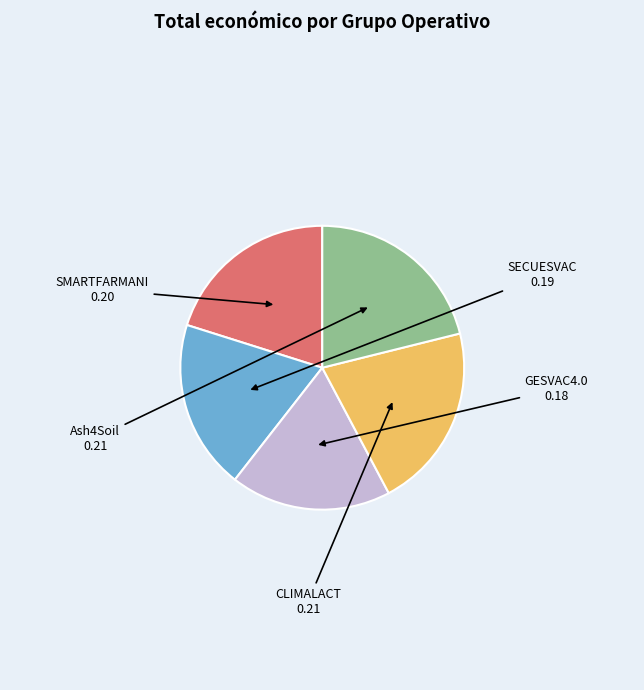

Between SMARTFARMANI and CLIMALACT, which is larger?

CLIMALACT